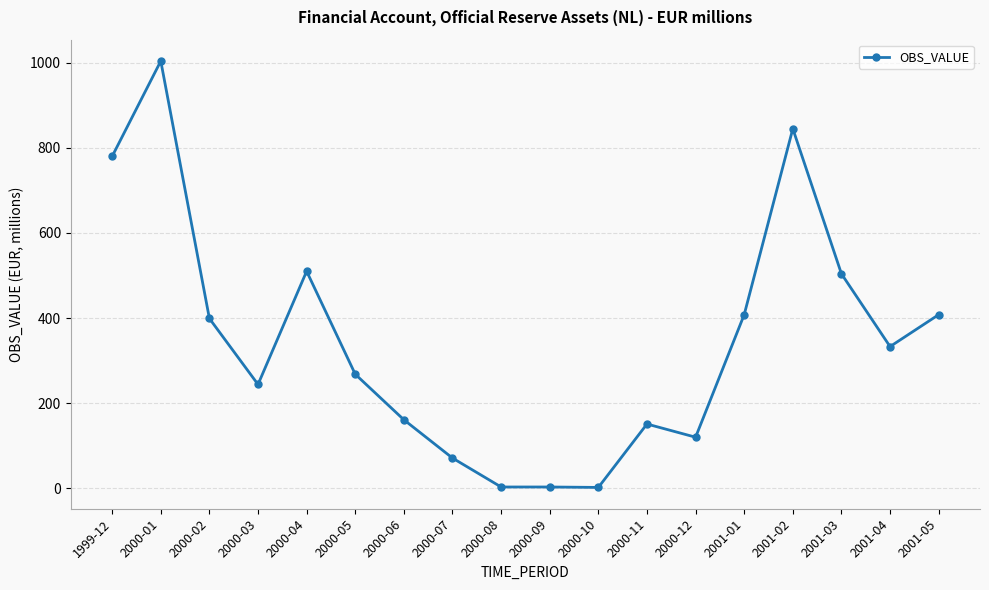

How many lines are shown in the chart?

1